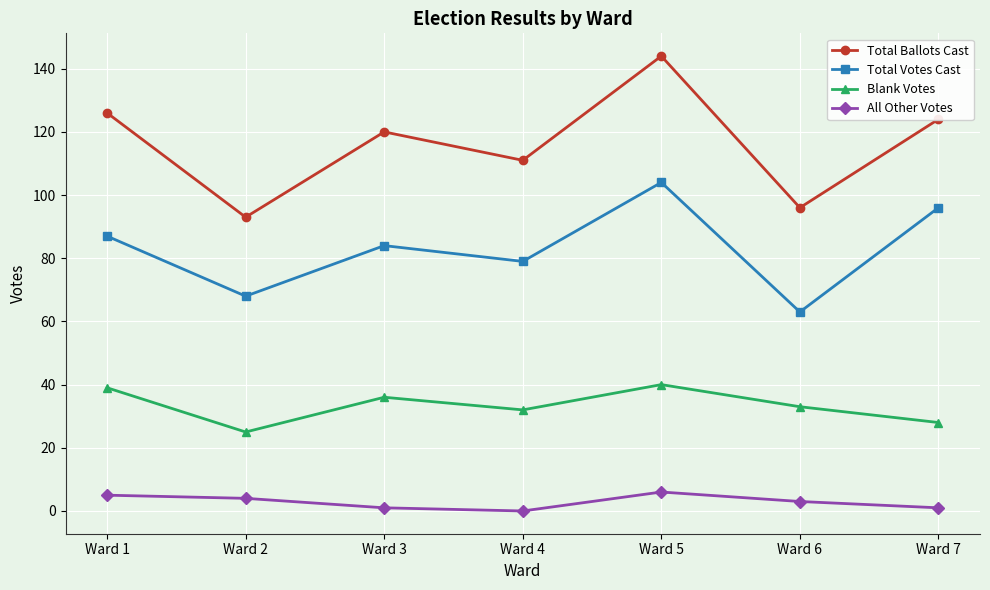

Is the value of All Other Votes at Ward 5 greater than the value of Total Ballots Cast at Ward 1?

No